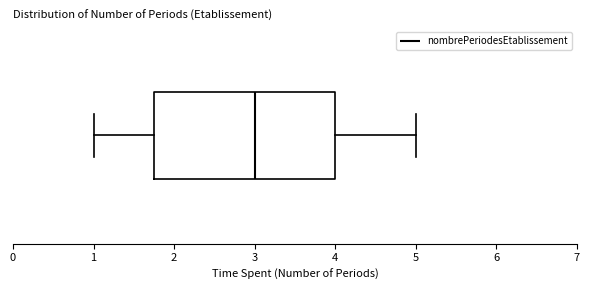

Transcribe this box plot: give where the median line is, the range the box spans, and where the two whiskers end, as read against the x-axis. The values are not printed on the chart, so give them approximately, as read against the axis.

median 3.0, box 1.8 to 4.0, whiskers 1.0 to 5.0